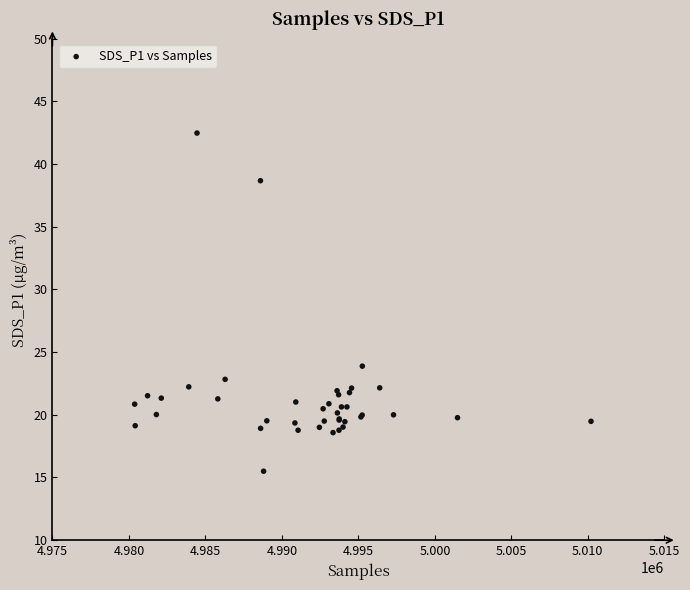

What Y value in the scatter plot is closest to 28?

23.9